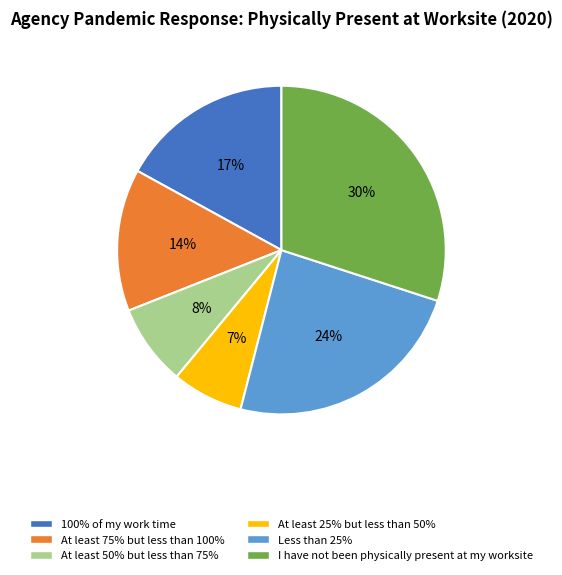

To the nearest percent, what percentage of the pie is I have not been physically present at my worksite?

30%